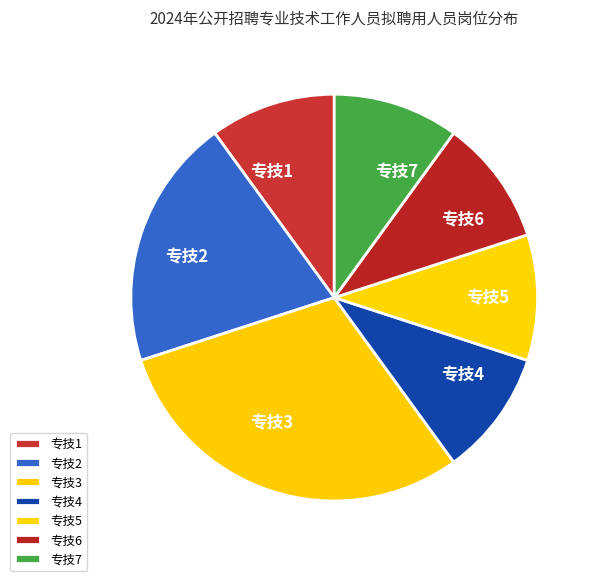

Is there a majority slice in this chart?

No